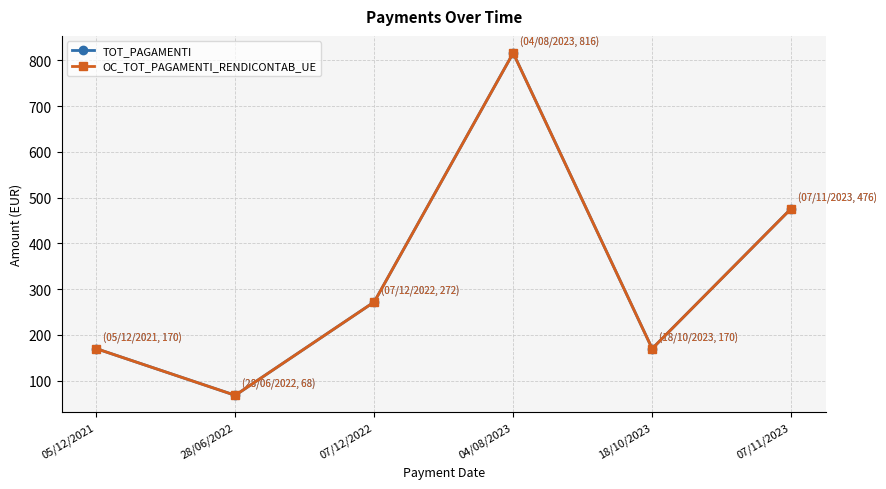

Does the chart have visible grid lines?

Yes